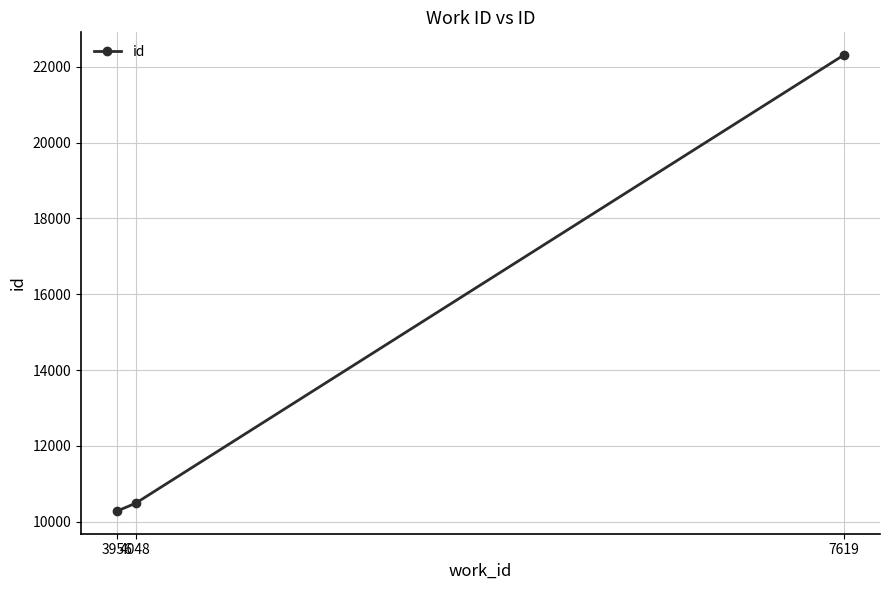

At which category does the chart reach its peak across all series?

7619